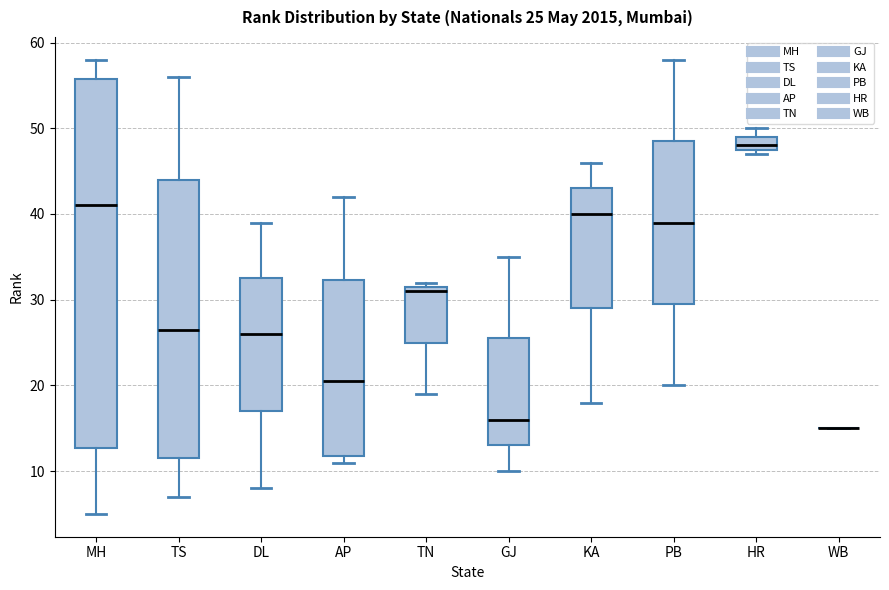

Comparing the boxes themselves (not the whiskers), which one is the tallest?

MH